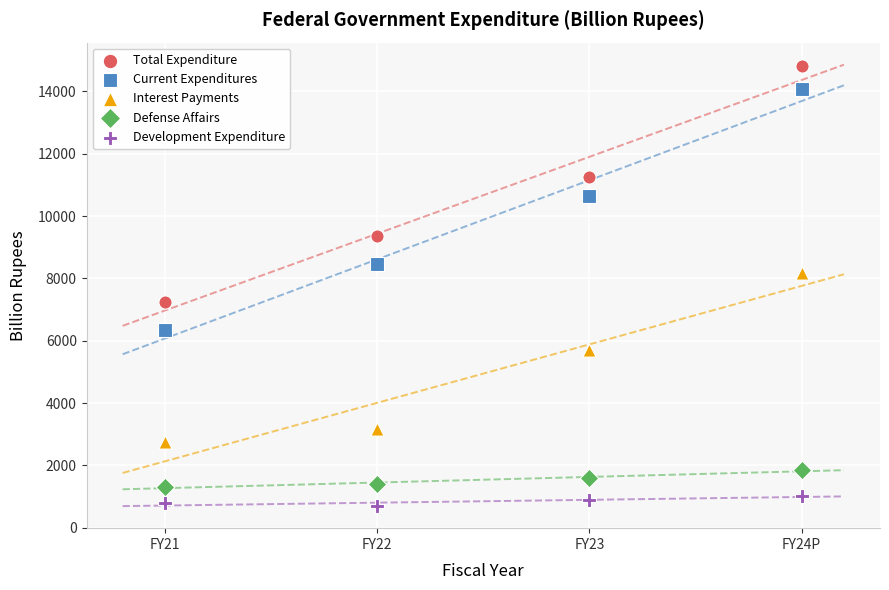

Which series has the widest spread of Y values?

Current Expenditures